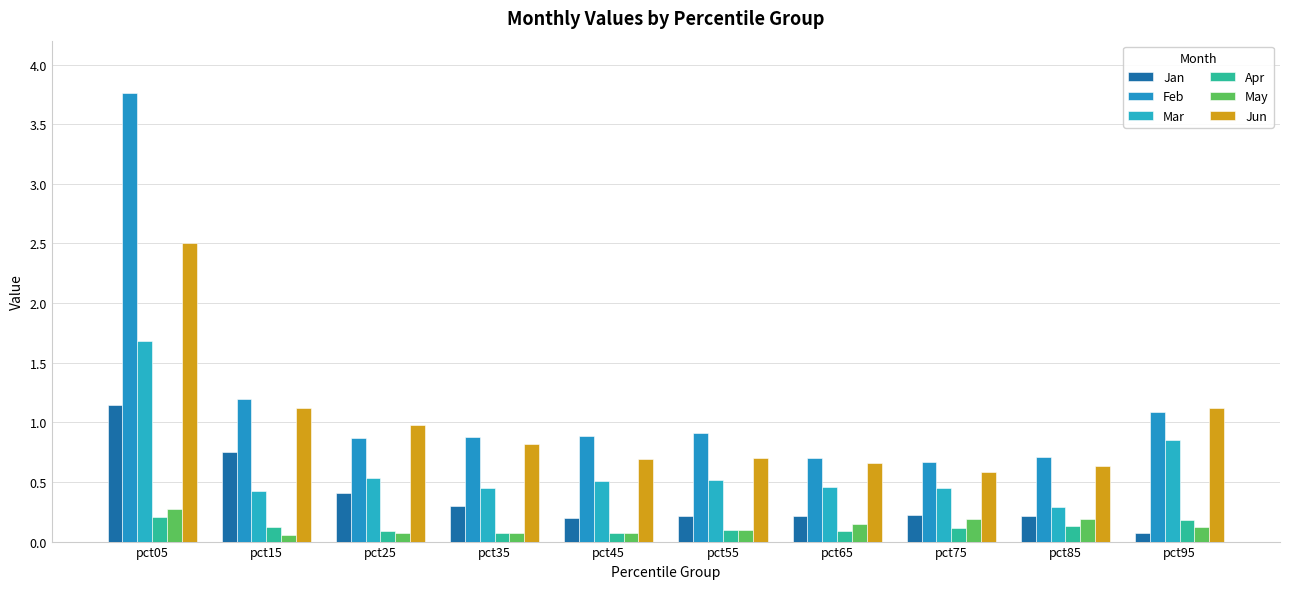

What is the difference between the highest and lowest values at pct45?

0.8